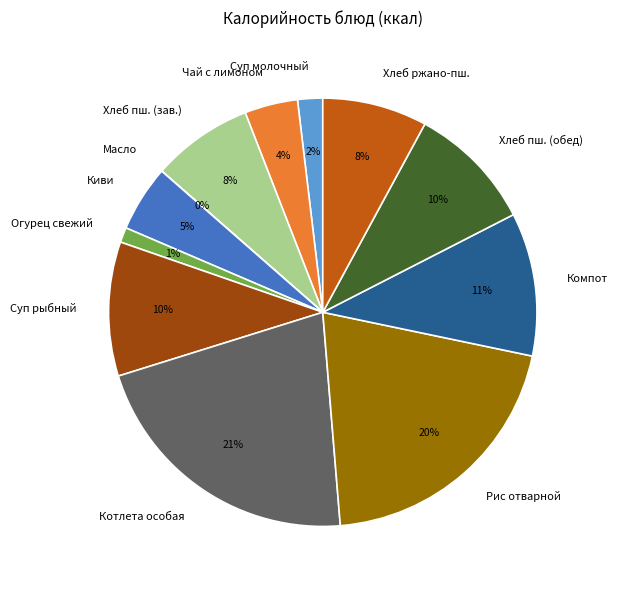

Is there a majority slice in this chart?

No